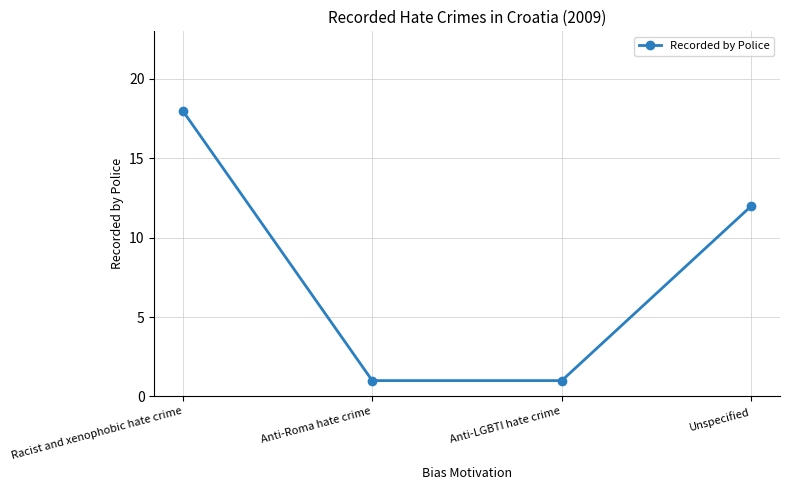

Reading right to left, extract all data points from this chart.

Unspecified=12	Anti-LGBTI hate crime=1	Anti-Roma hate crime=1	Racist and xenophobic hate crime=18